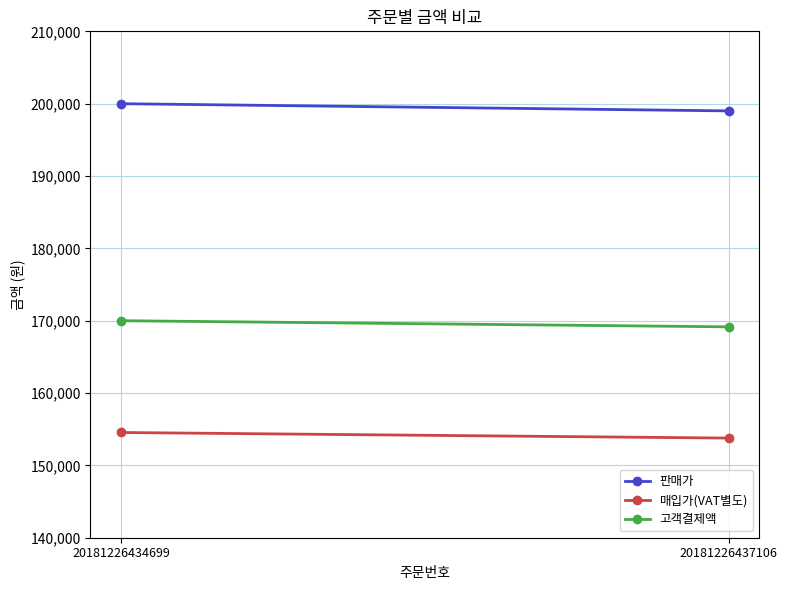

What is the sum of all 매입가(VAT별도) values?

308319